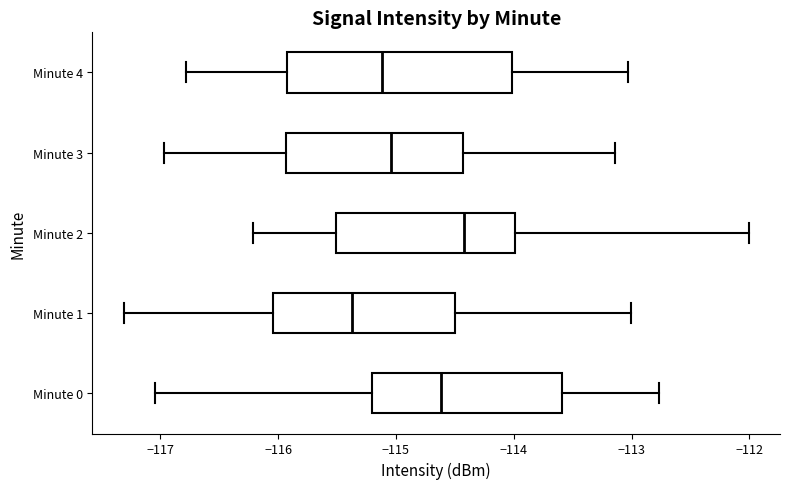

Reading bottom to top, transcribe this box plot: for each box, give where its median line is, the range the box spans, and where its two whiskers end, as read against the x-axis. The values are not printed on the chart, so give them approximately, as read against the axis.

Minute 0: median -114.6, box -115.2 to -113.6, whiskers -117.0 to -112.8
Minute 1: median -115.4, box -116.0 to -114.5, whiskers -117.3 to -113.0
Minute 2: median -114.4, box -115.5 to -114.0, whiskers -116.2 to -112.0
Minute 3: median -115.0, box -115.9 to -114.4, whiskers -117.0 to -113.1
Minute 4: median -115.1, box -115.9 to -114.0, whiskers -116.8 to -113.0